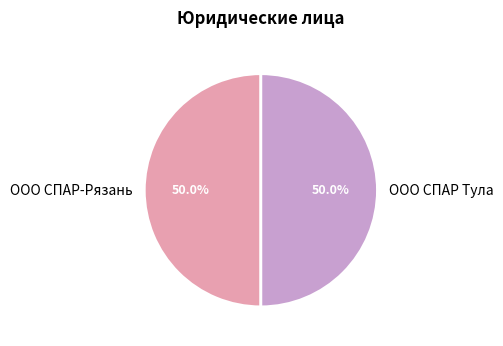

Approximately how many times larger is the value at ООО СПАР Тула compared to ООО СПАР-Рязань?

1.0